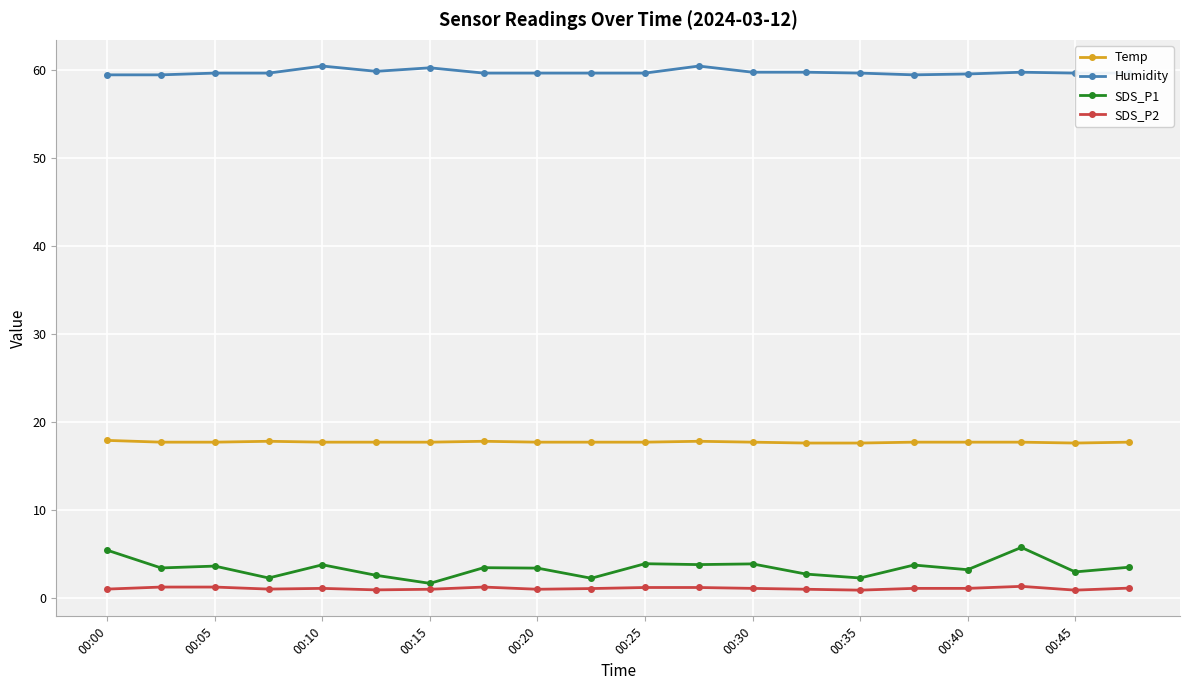

Rank the series by their maximum value, from highest to lowest.

Humidity, Temp, SDS_P1, SDS_P2